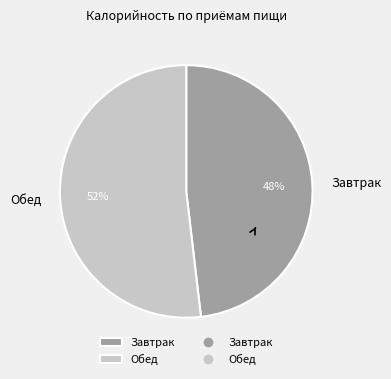

To the nearest percent, what portion does Завтрак represent?

48%